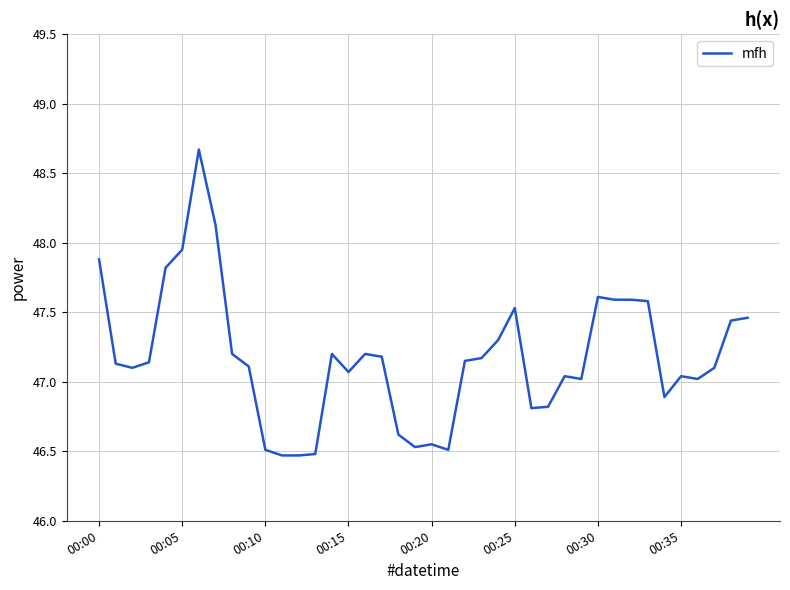

What is the difference between the maximum and minimum values?

2.2